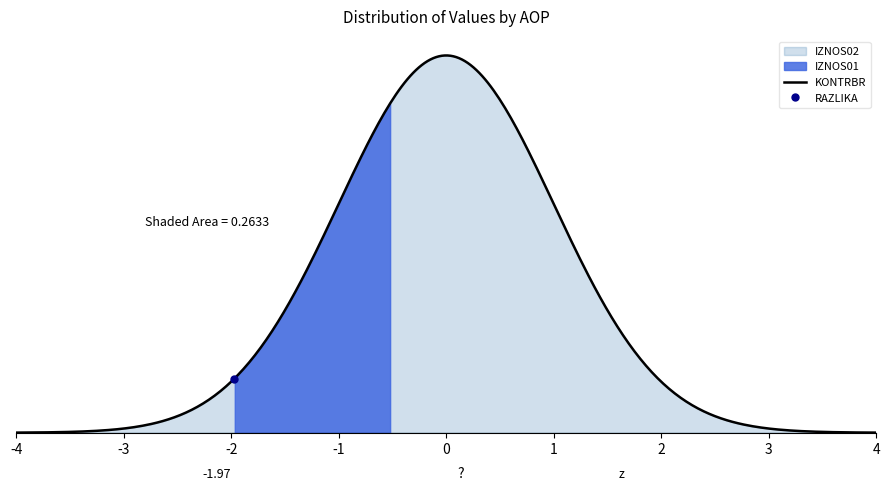

Where is KONTRBR nearest to the value 757?

2